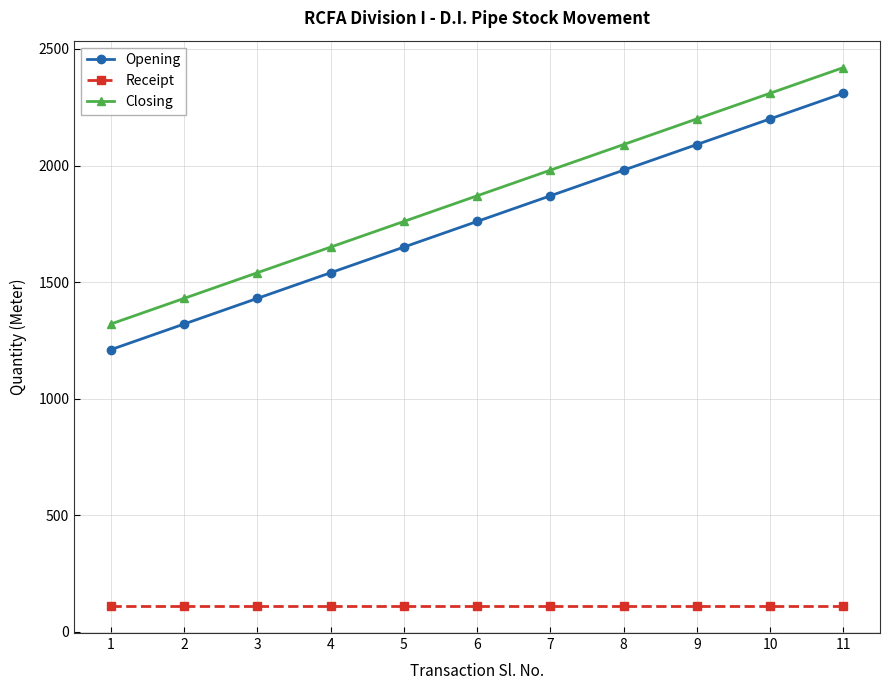

Reading right to left, list all the values displayed in this chart.

Opening: 2310	2200	2090	1980	1870	1760	1650	1540	1430	1320	1210
Receipt: 110	110	110	110	110	110	110	110	110	110	110
Closing: 2420	2310	2200	2090	1980	1870	1760	1650	1540	1430	1320